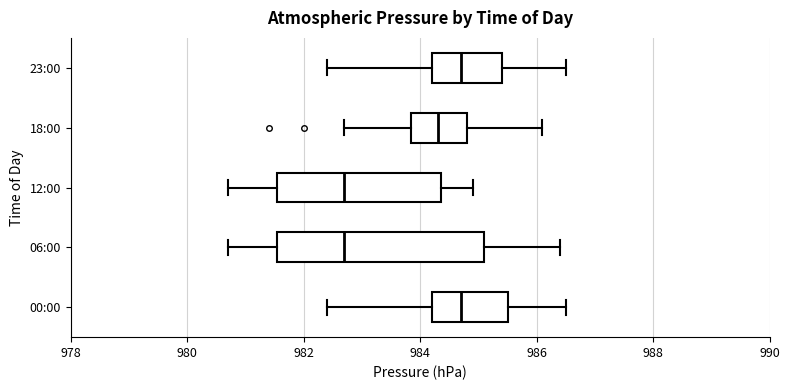

Where is the left edge of the box for 18:00 on the x-axis? The values are not printed on the chart, so give them approximately, as read against the axis.

983.8